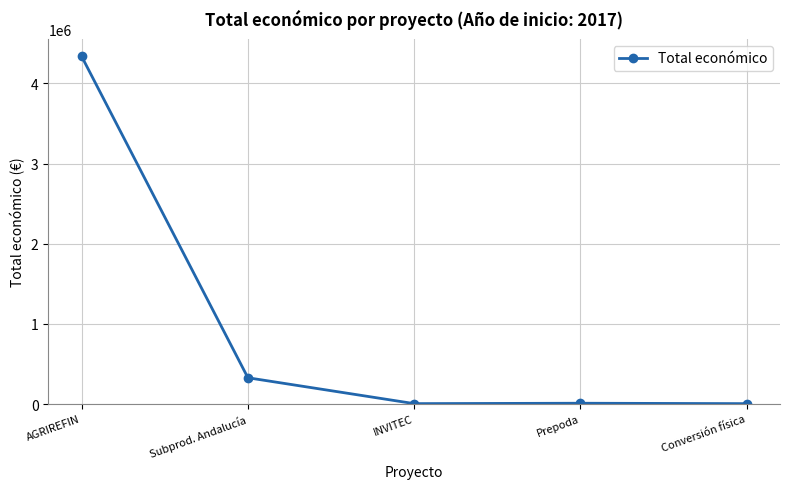

What is the label of the 4th point from the left?

Prepoda